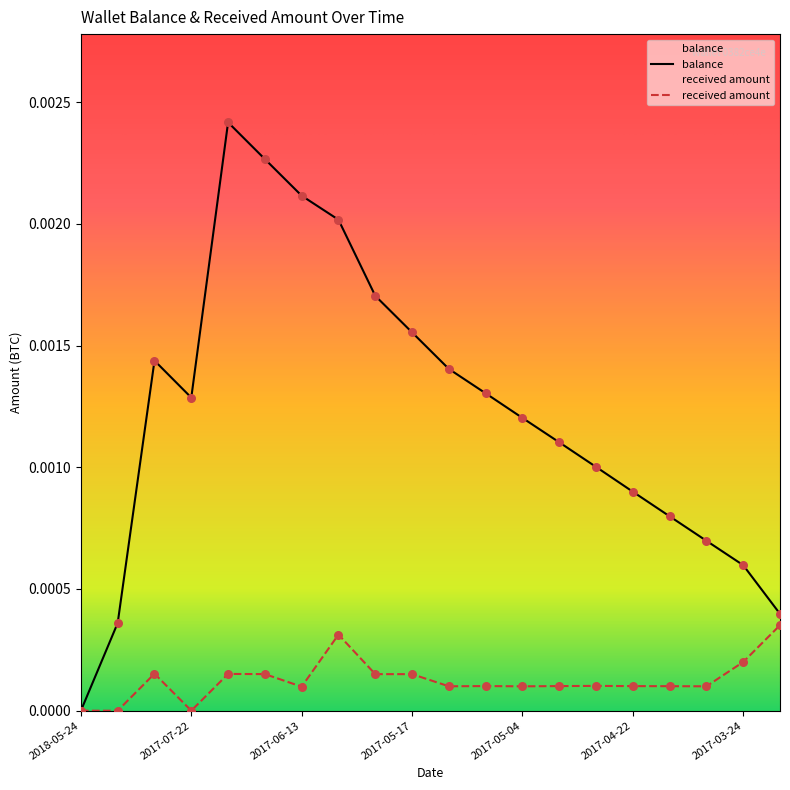

At how many categories does at least one series exceed 0?

19